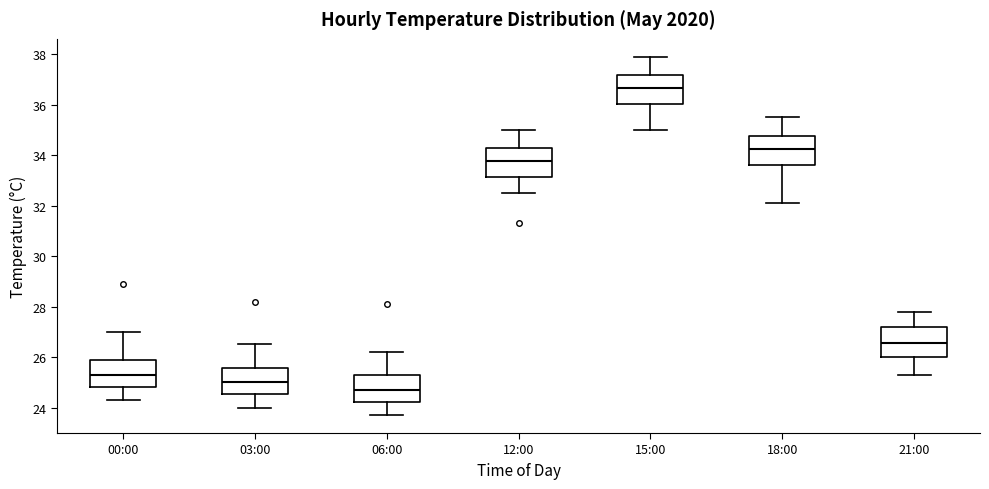

Which box's median line is the highest?

15:00